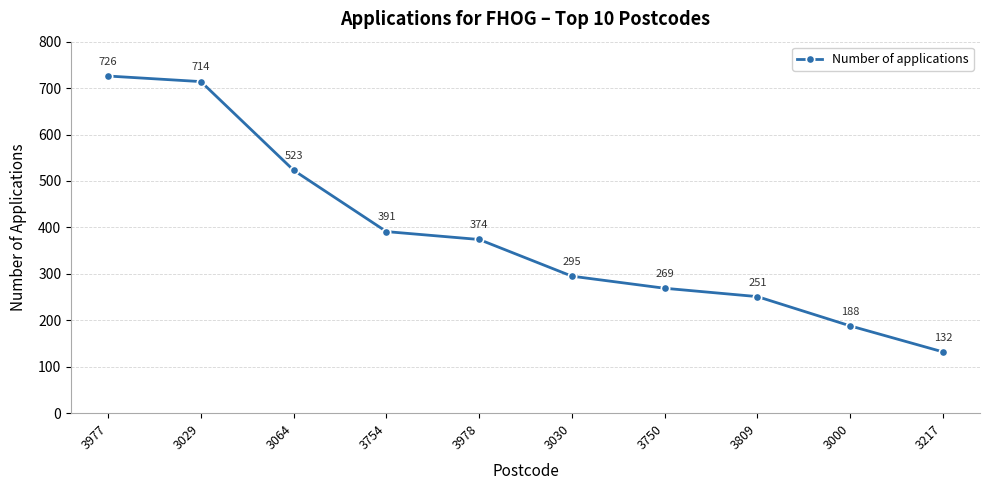

Reading left to right, list all the values displayed in this chart.

3977=726	3029=714	3064=523	3754=391	3978=374	3030=295	3750=269	3809=251	3000=188	3217=132